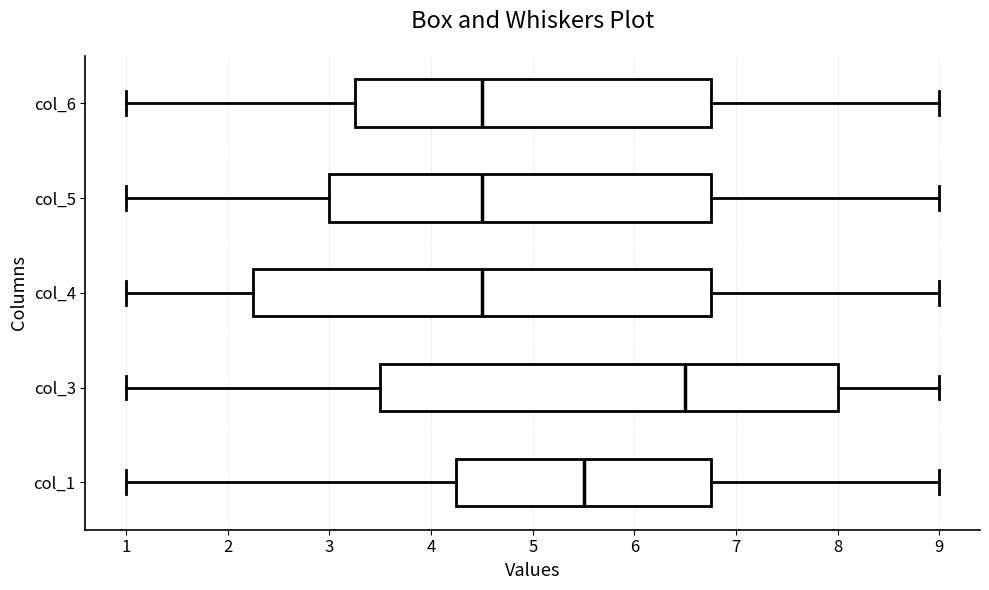

Where does the median line of the box for col_5 sit on the x-axis? The values are not printed on the chart, so give them approximately, as read against the axis.

4.5